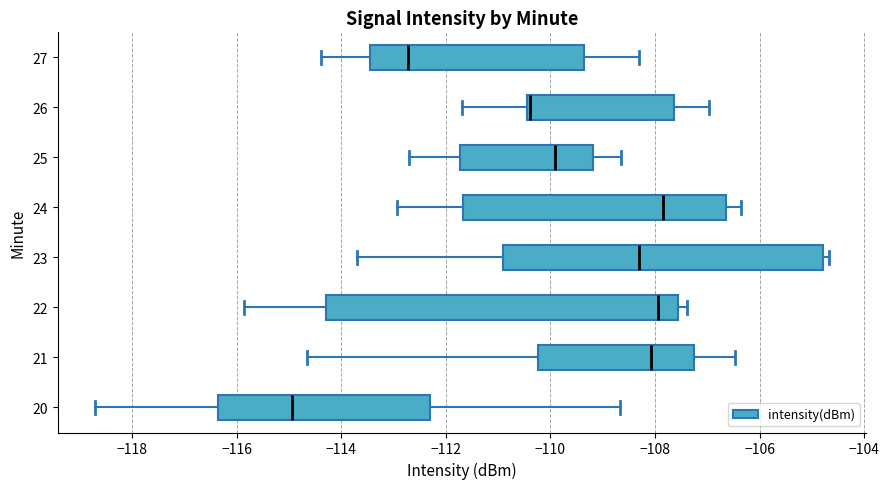

Reading bottom to top, read every box against the x-axis: the position of its median line, the range the box covers, and the ends of its whiskers. The values are not printed on the chart, so give them approximately, as read against the axis.

20: median -115.0, box -116.4 to -112.4, whiskers -118.8 to -108.6
21: median -108.0, box -110.2 to -107.2, whiskers -114.6 to -106.4
22: median -108.0, box -114.2 to -107.6, whiskers -115.8 to -107.4
23: median -108.4, box -111.0 to -104.8, whiskers -113.6 to -104.6
24: median -107.8, box -111.6 to -106.6, whiskers -113.0 to -106.4
25: median -110.0, box -111.8 to -109.2, whiskers -112.6 to -108.6
26: median -110.4 (drawn on the box's left edge), box -110.4 to -107.6, whiskers -111.6 to -107.0
27: median -112.8, box -113.4 to -109.4, whiskers -114.4 to -108.4